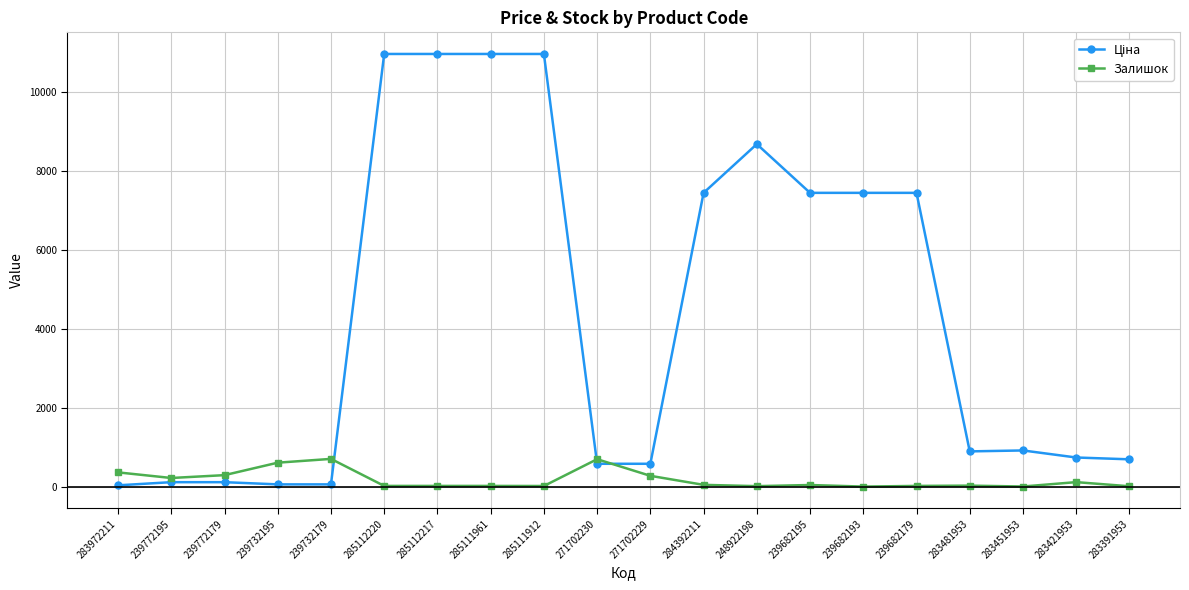

The Залишок series shows 15.0 at 285111912. True or false?

True